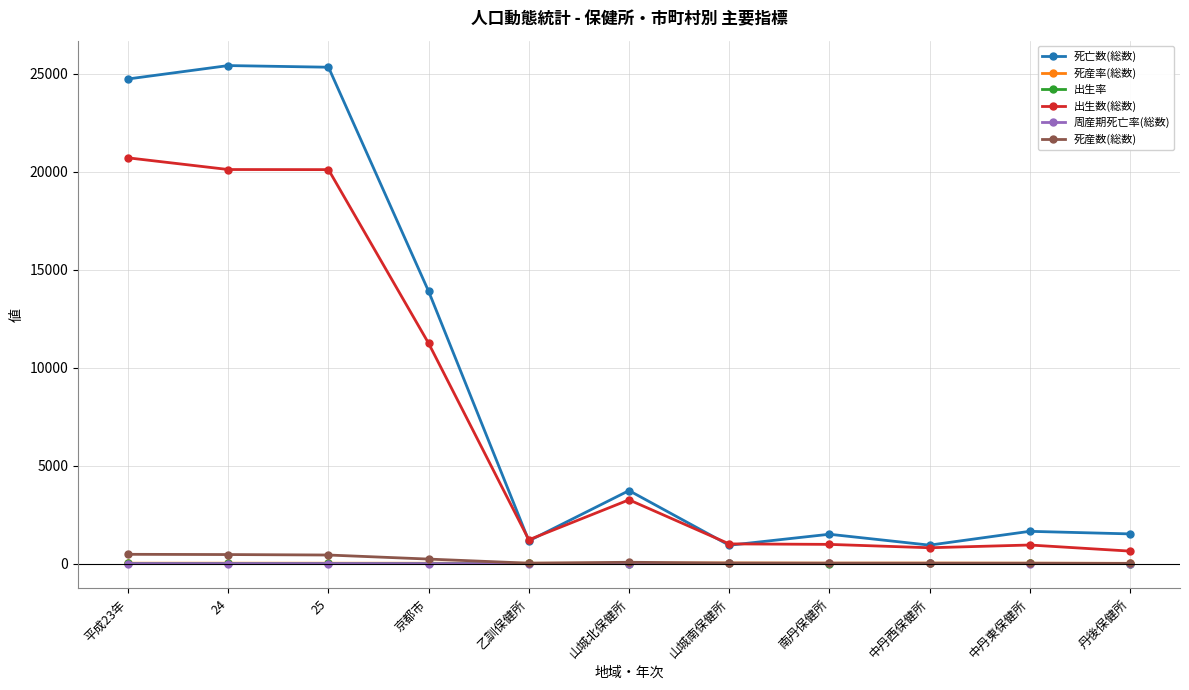

What is the sum of all 死亡数(総数) values?

100813.0